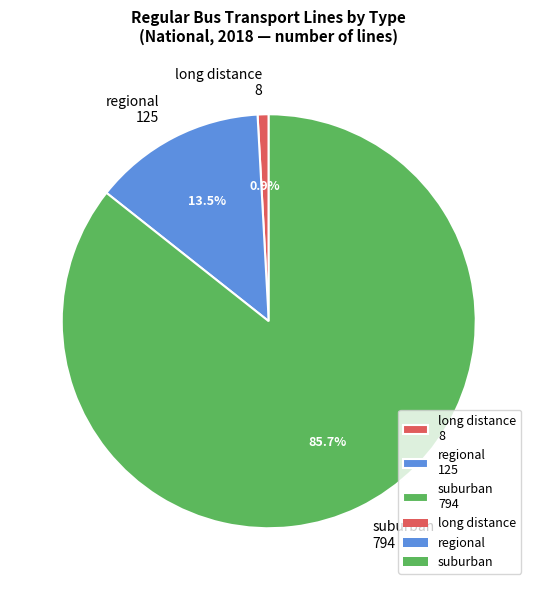

Rank the categories by value from highest to lowest.

suburban 794, regional 125, long distance 8